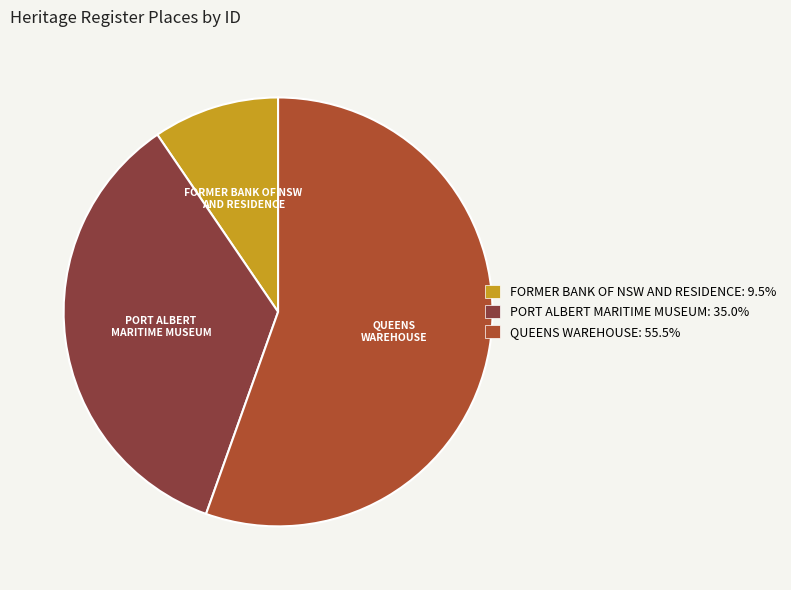

Is the sum of QUEENS WAREHOUSE: 55.5% and PORT ALBERT MARITIME MUSEUM: 35.0% greater than half?

Yes